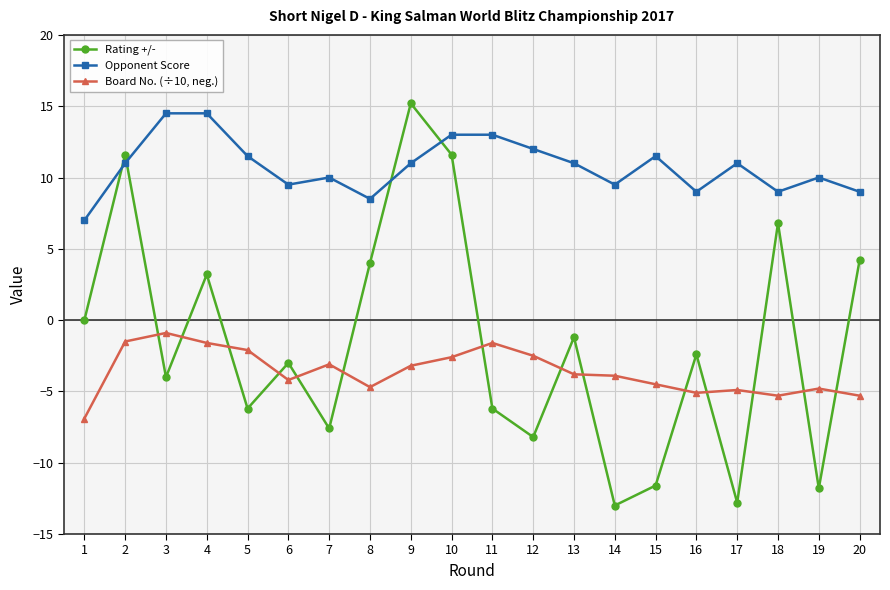

Is it true that Opponent Score equals 8.5 at 8?

True